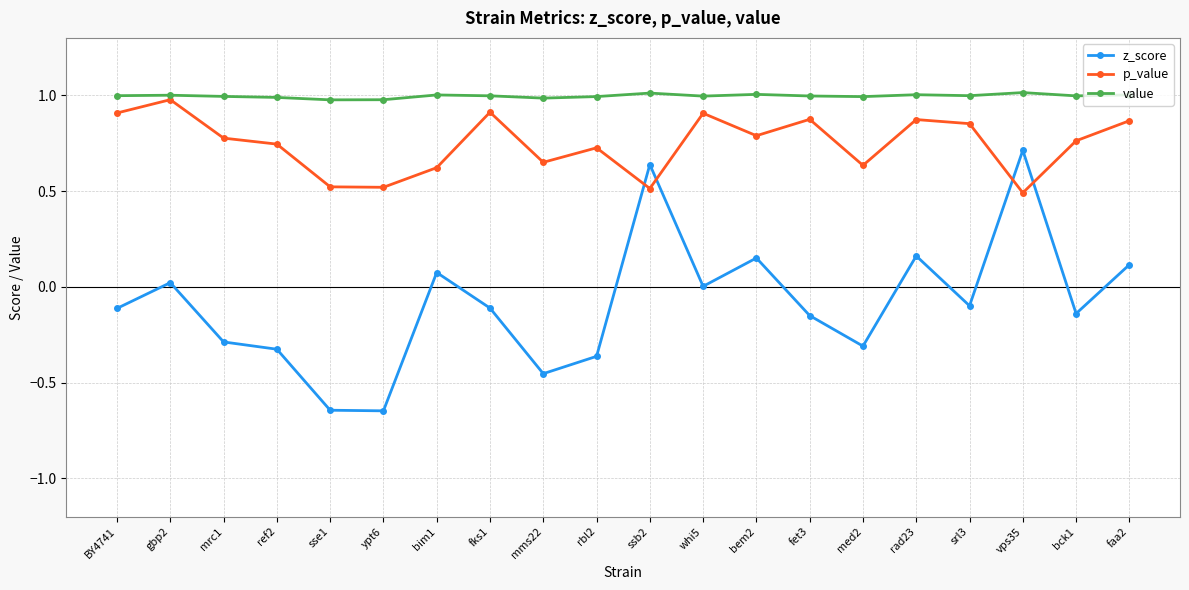

What is the sum of all value values?

19.9